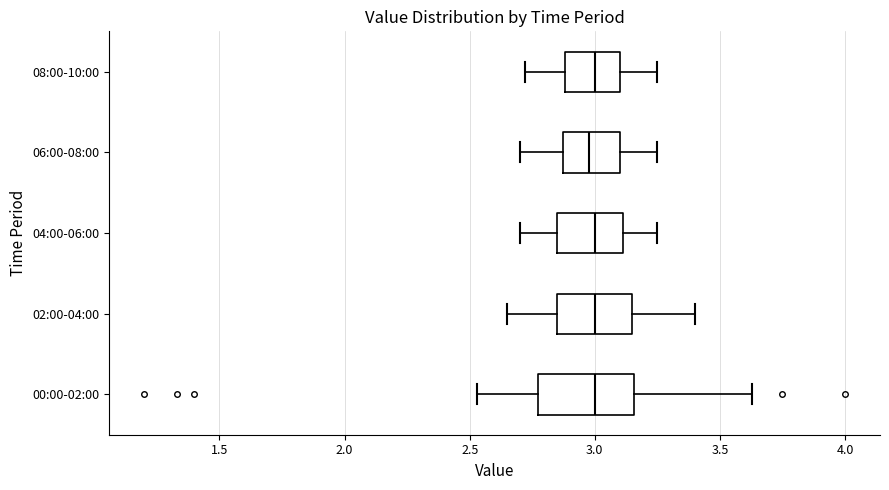

Where does the median line of the box for 08:00-10:00 sit on the x-axis? The values are not printed on the chart, so give them approximately, as read against the axis.

3.00